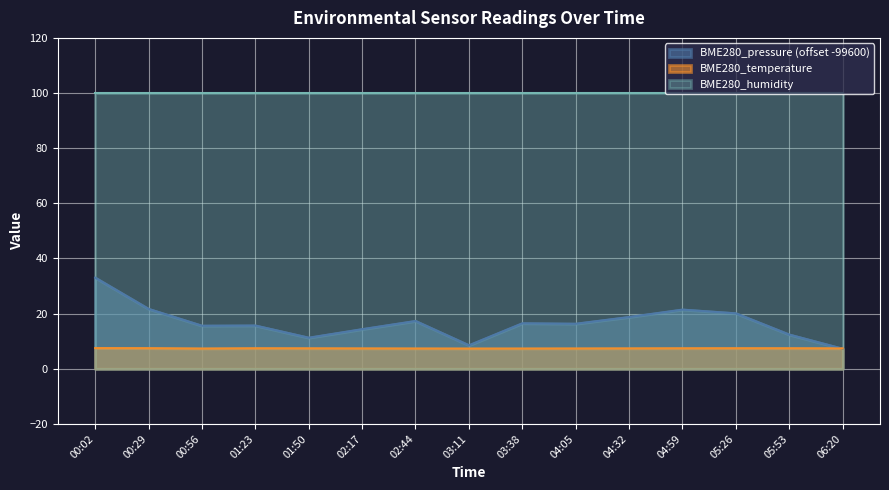

Which series has the largest total across all categories?

BME280_humidity